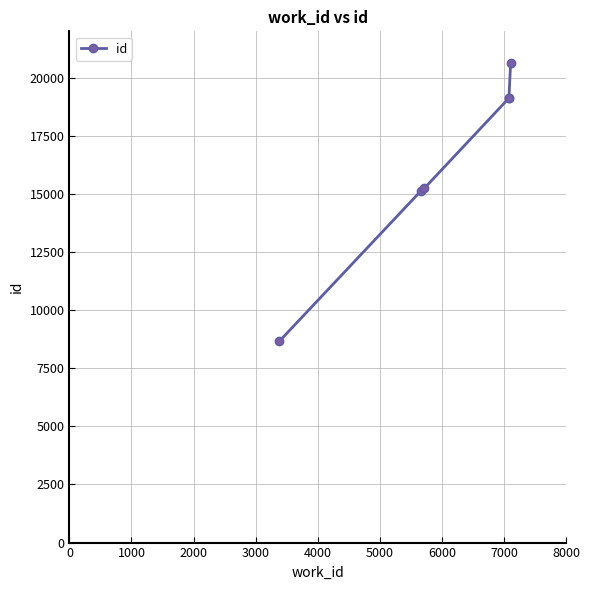

What is the value of the 6th point from the left?

20618